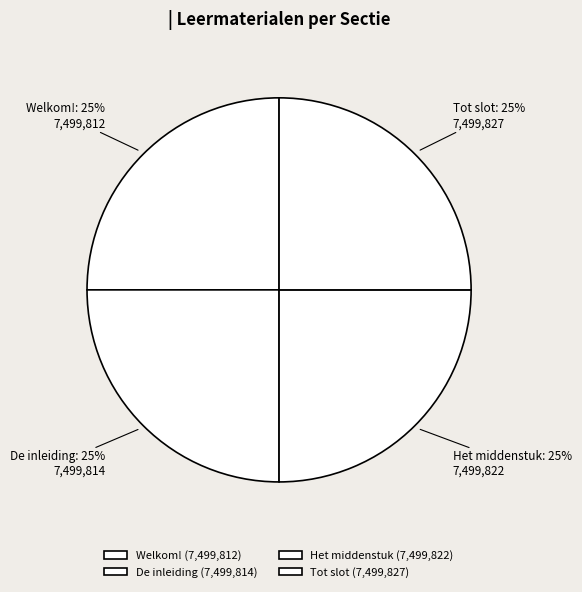

To the nearest percent, what portion does Het middenstuk represent?

25%